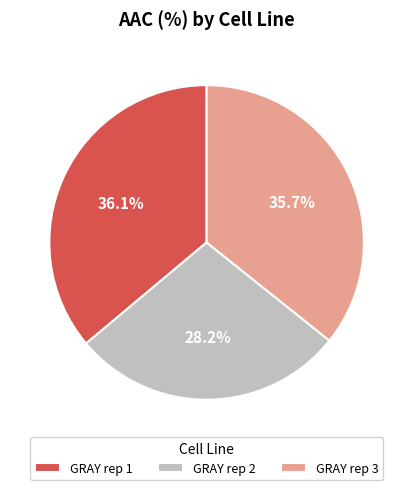

True or false: GRAY rep 3 accounts for 47% of the total.

False